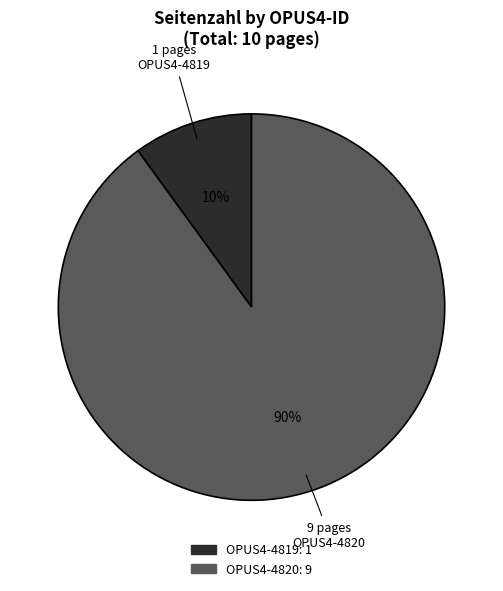

Does any single category account for the majority?

Yes